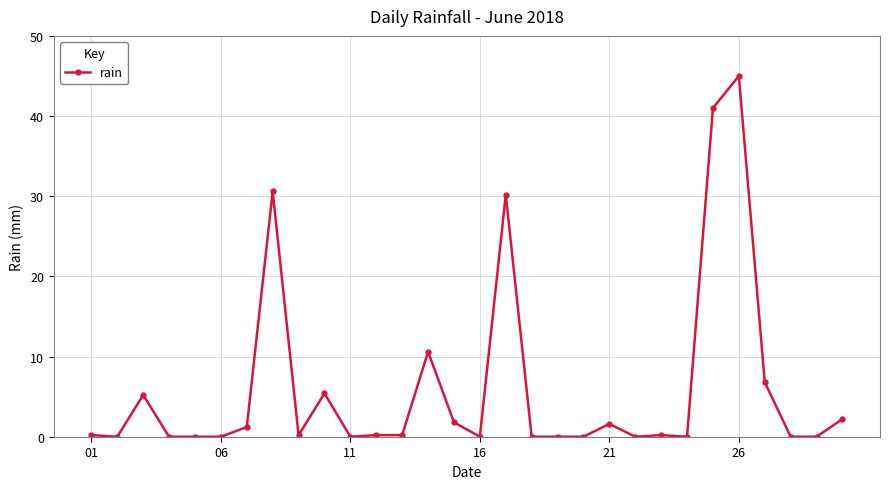

What is the maximum value shown in the chart?

45.0